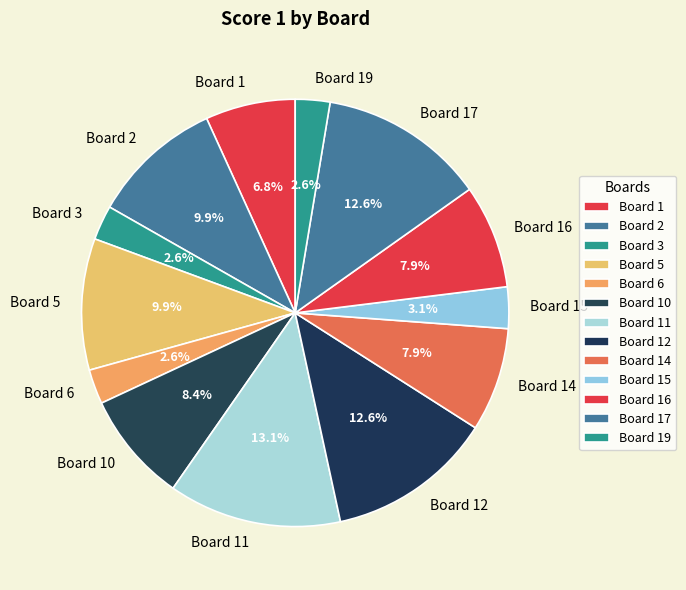

What is the largest slice in the pie chart?

Board 11